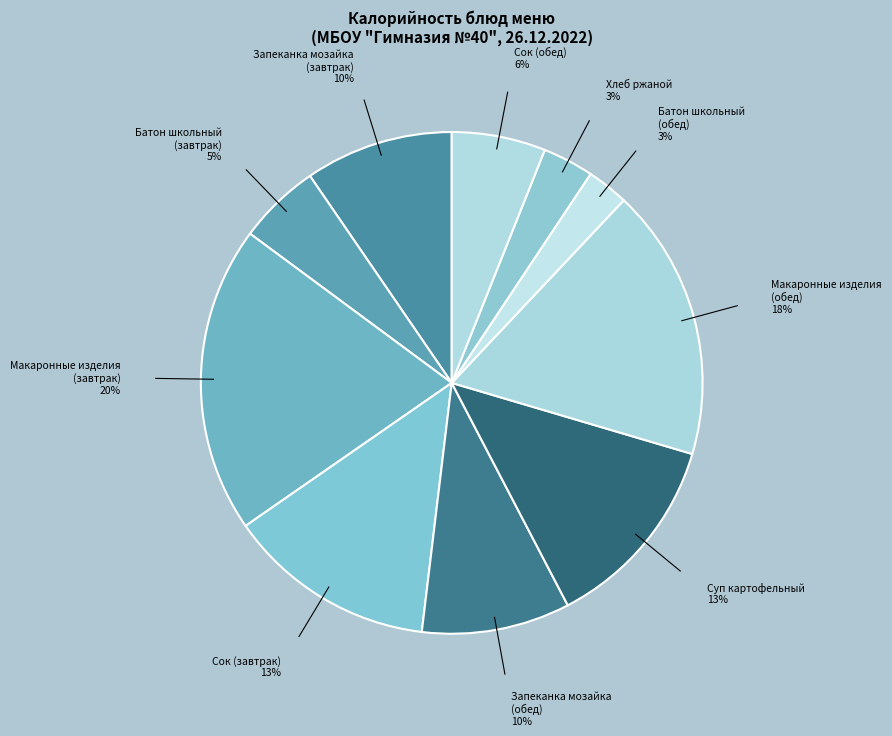

Which has a higher value, Батон школьный (завтрак) or Макаронные изделия (завтрак)?

Макаронные изделия (завтрак)